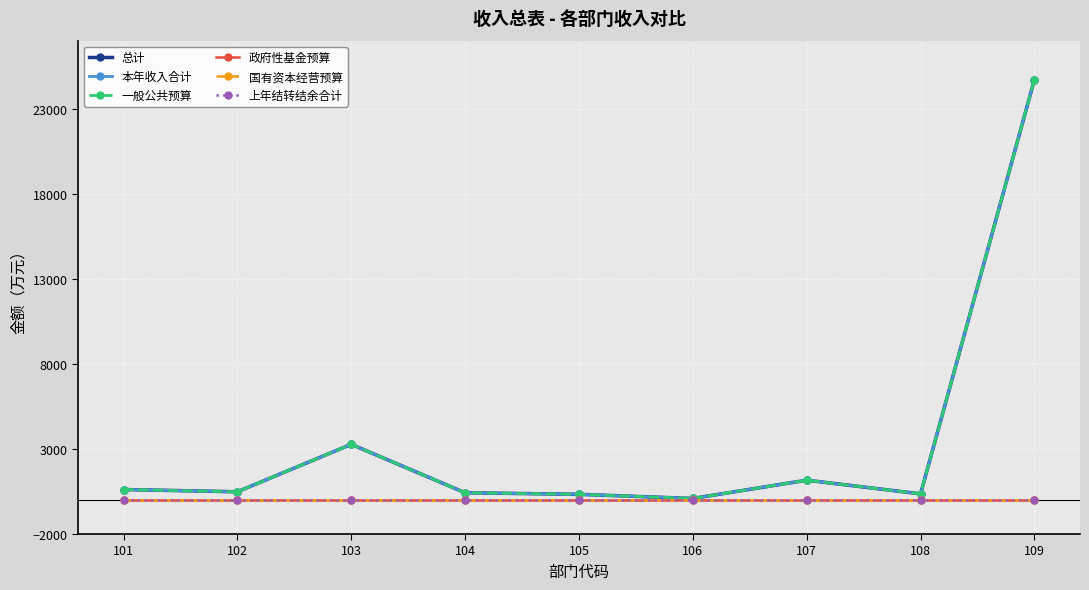

Where is 上年结转结余合计 nearest to the value 0?

101